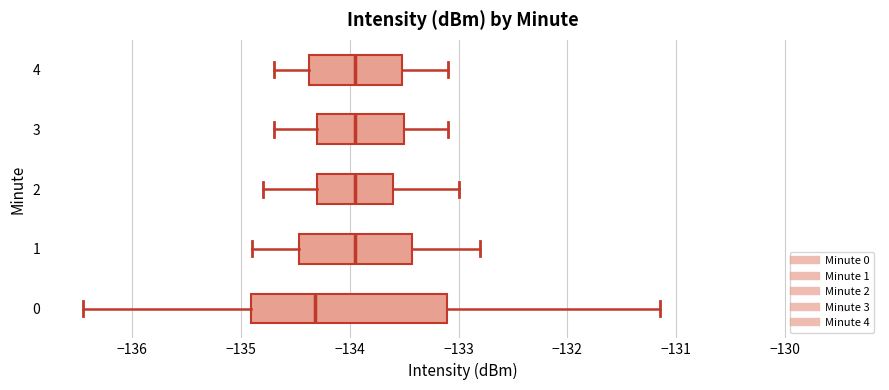

Comparing the boxes themselves (not the whiskers), which one is the widest?

0